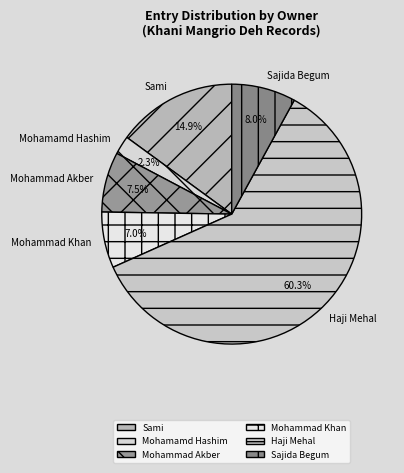

To the nearest percent, what is the difference between the largest and smallest slice percentages?

58%